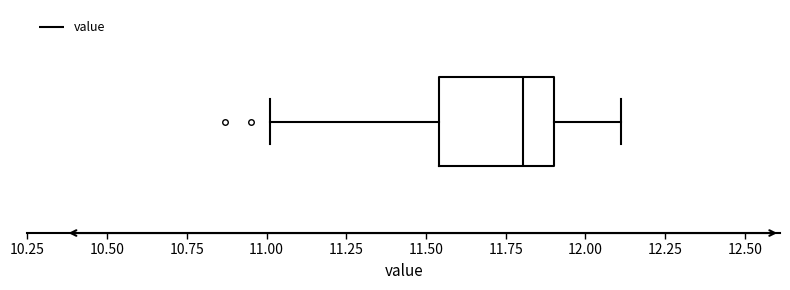

Read this box plot against the x-axis: the position of the median line, the range covered by the box, and the ends of both whiskers. The values are not printed on the chart, so give them approximately, as read against the axis.

median 11.80, box 11.55 to 11.90, whiskers 11.00 to 12.10